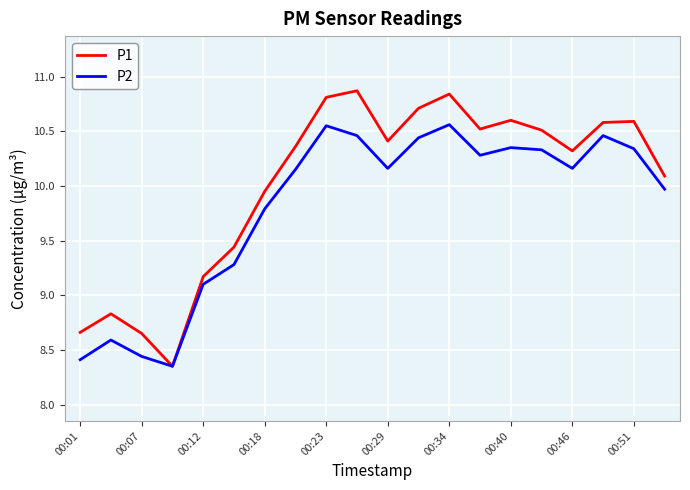

Which series has the largest total across all categories?

P1